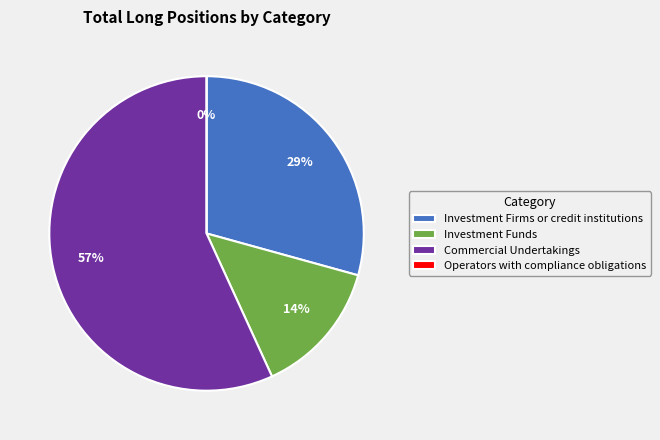

How many slices are in this pie chart?

4